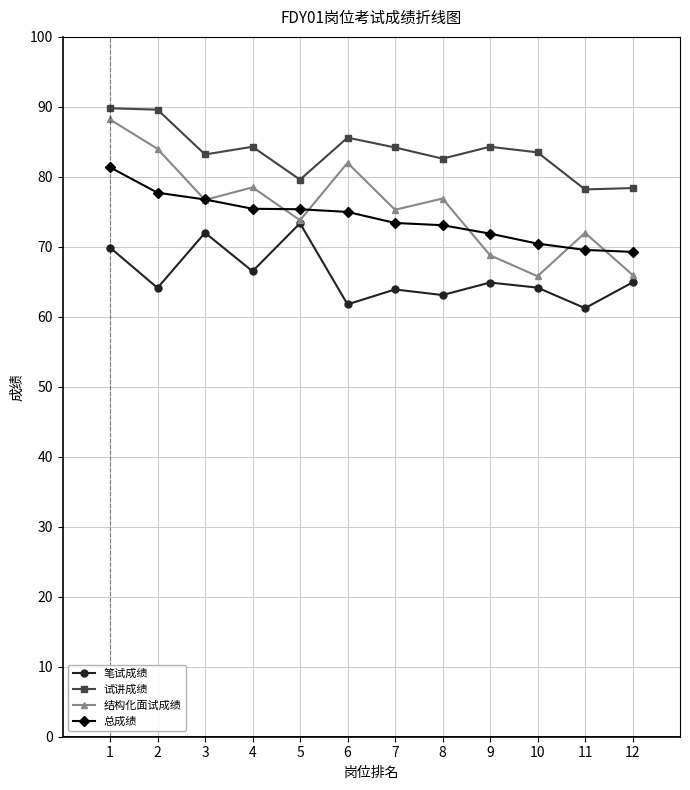

What are all the series names shown in the legend?

笔试成绩, 试讲成绩, 结构化面试成绩, 总成绩